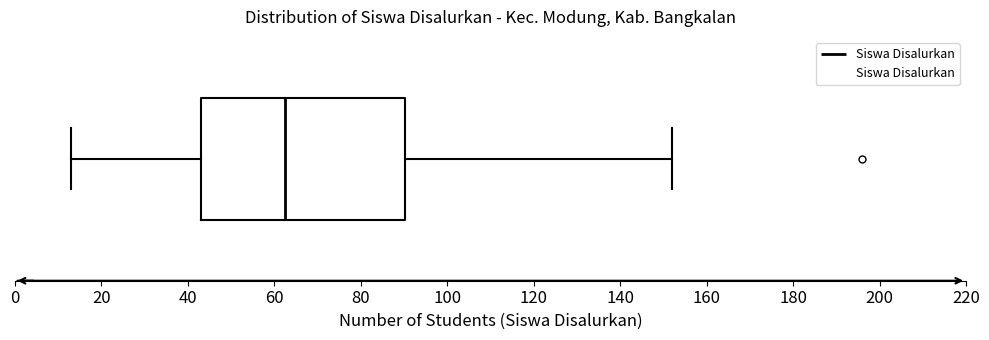

Where is the right edge of the box on the x-axis? The values are not printed on the chart, so give them approximately, as read against the axis.

90